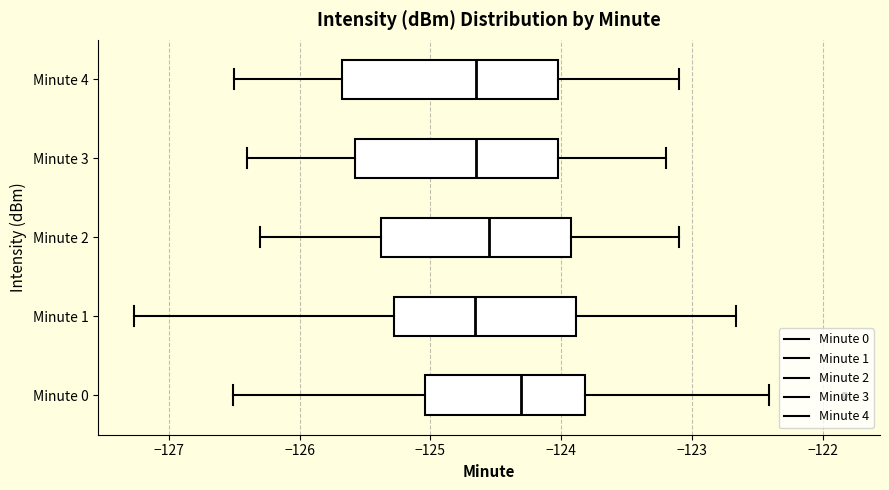

Reading bottom to top, transcribe this box plot: for each box, give where its median line is, the range the box spans, and where its two whiskers end, as read against the x-axis. The values are not printed on the chart, so give them approximately, as read against the axis.

Minute 0: median -124.3, box -125.0 to -123.8, whiskers -126.5 to -122.4
Minute 1: median -124.7, box -125.3 to -123.9, whiskers -127.3 to -122.7
Minute 2: median -124.5, box -125.4 to -123.9, whiskers -126.3 to -123.1
Minute 3: median -124.6, box -125.6 to -124.0, whiskers -126.4 to -123.2
Minute 4: median -124.6, box -125.7 to -124.0, whiskers -126.5 to -123.1